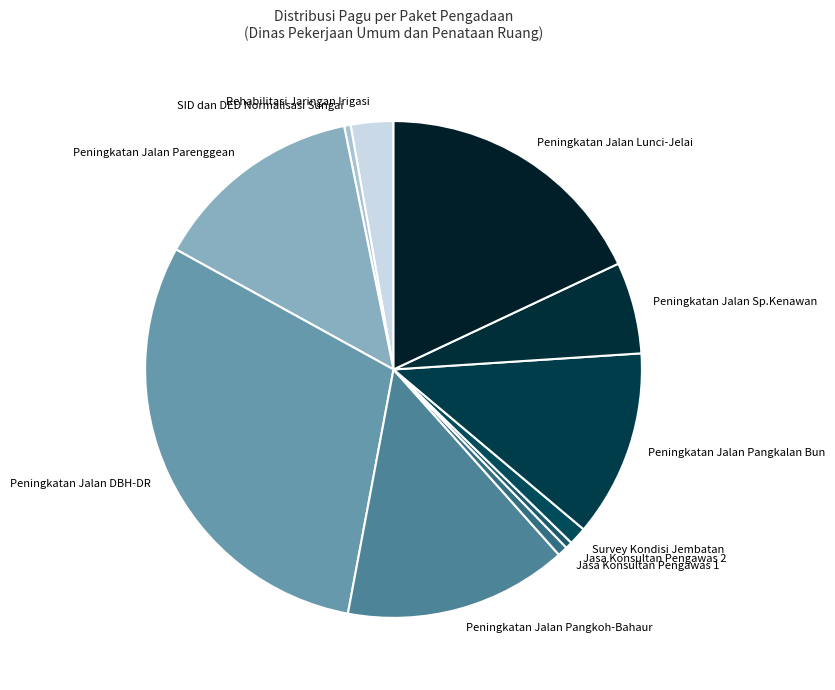

How many slices are in this pie chart?

11